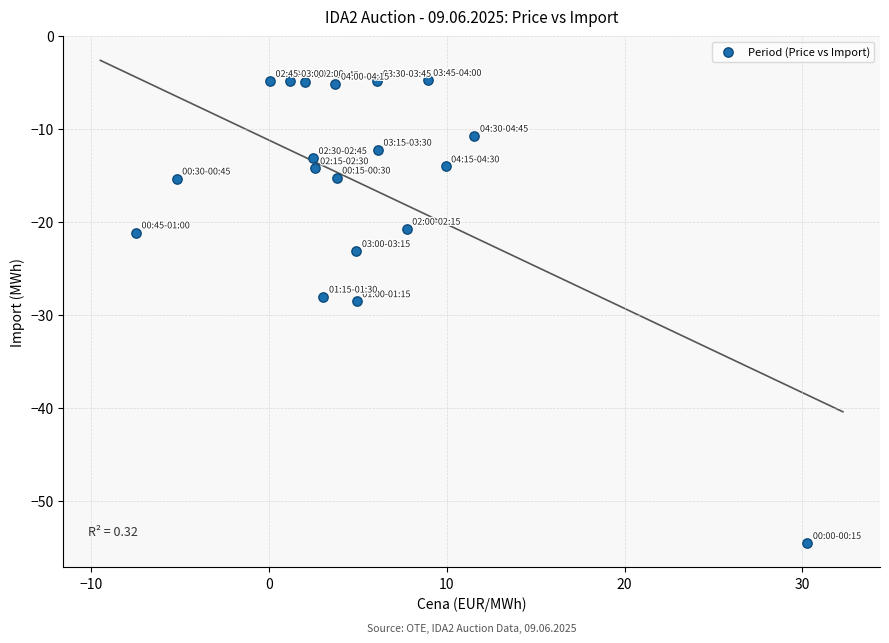

What is the range of Y values (max minus min)?

49.8